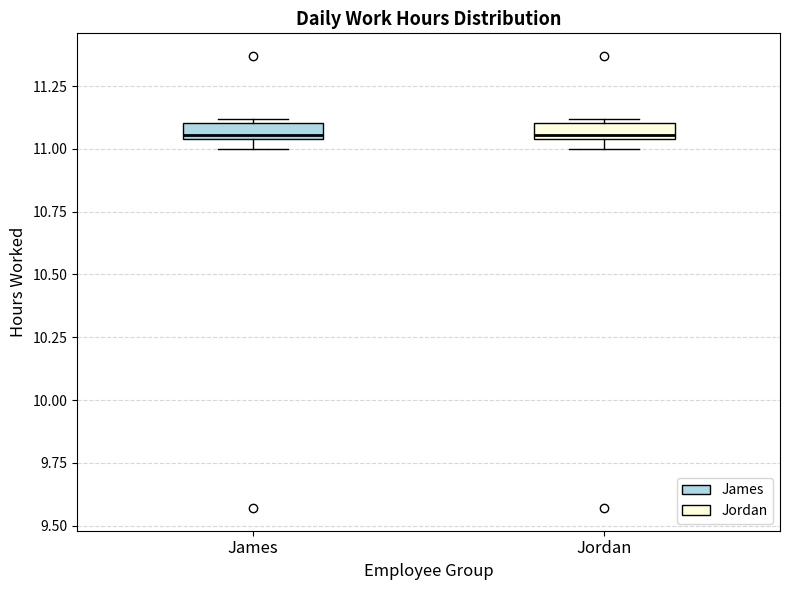

Where is the lower edge of the box for James on the y-axis? The values are not printed on the chart, so give them approximately, as read against the axis.

11.05